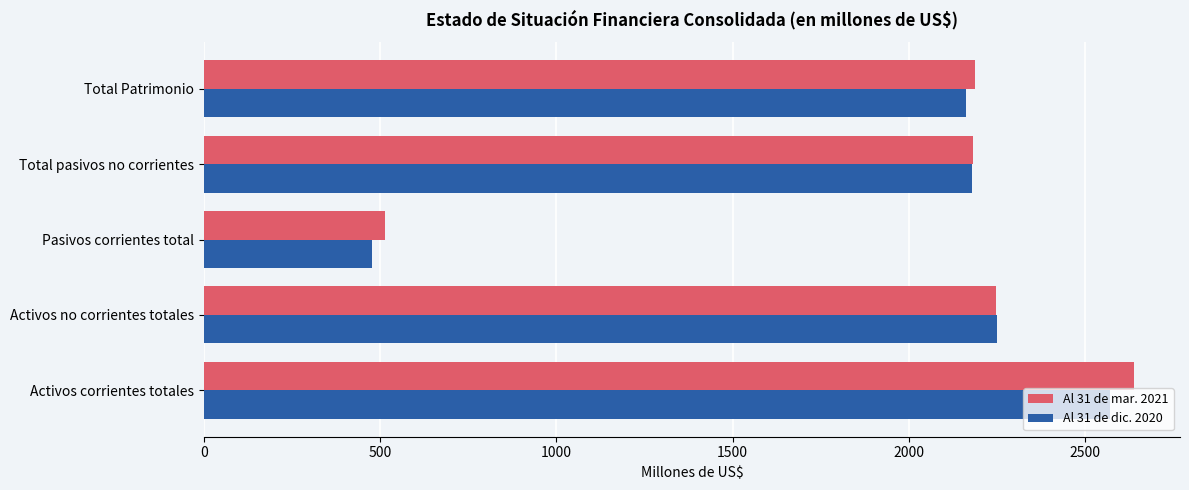

What is the maximum value for Al 31 de dic. 2020?

2569.3